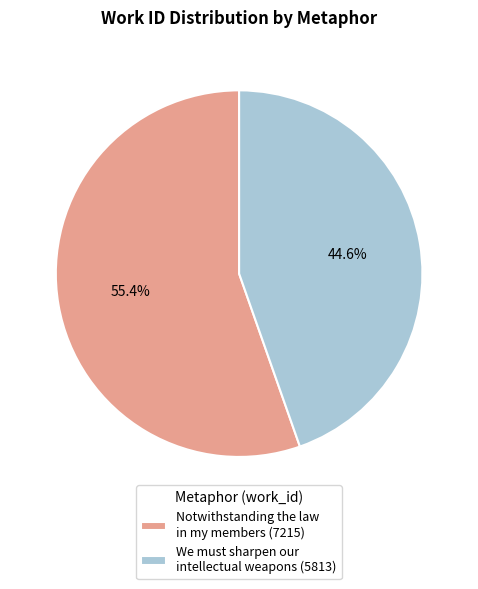

What percentage is NOT represented by We must sharpen our intellectual weapons?

55.4%